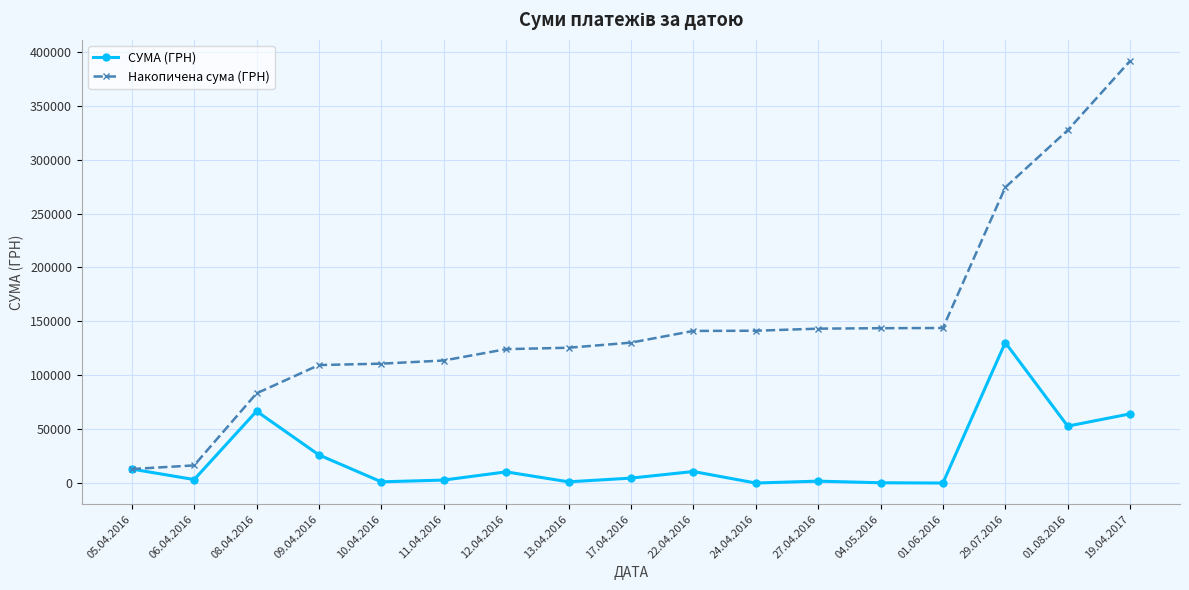

What position from the right is 01.08.2016?

2